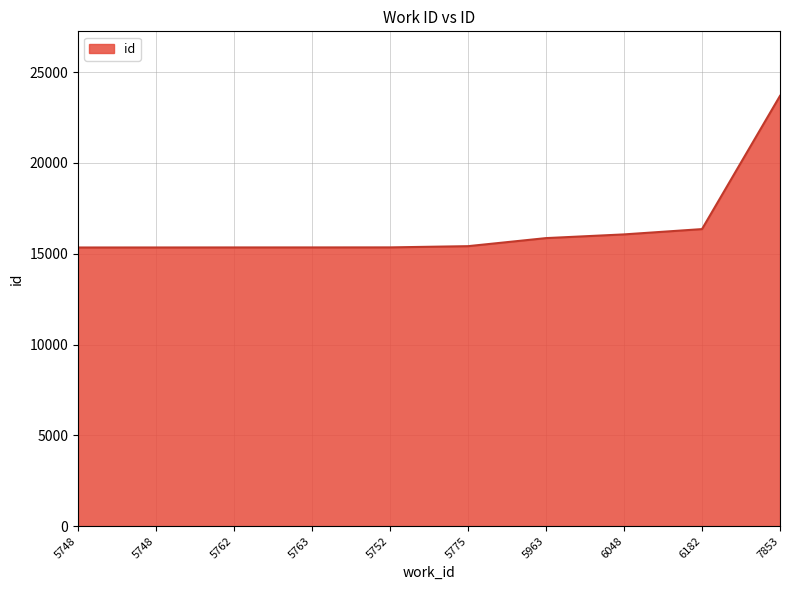

Is it true that the value at 5752 is 22032?

False